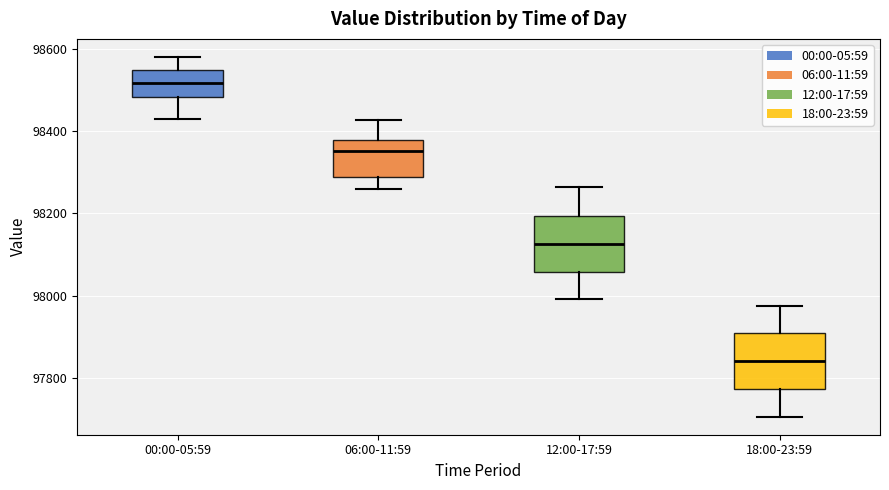

Which box's median line is the highest?

00:00-05:59